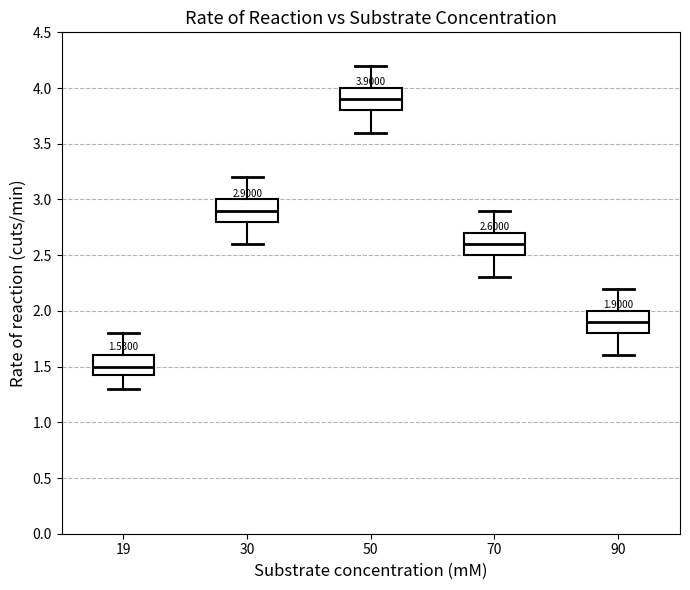

Which box's median line is the lowest?

19